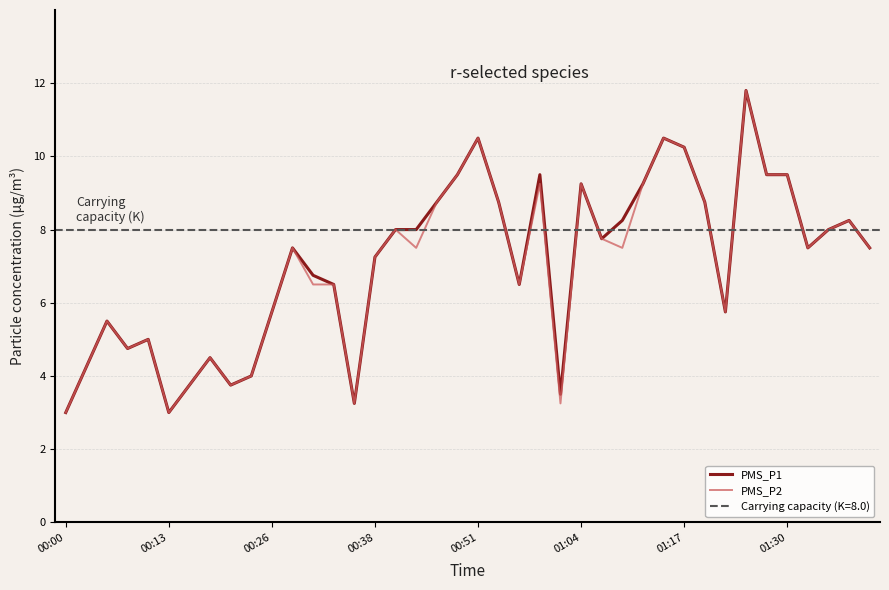

What are all the series names shown in the legend?

PMS_P1, PMS_P2